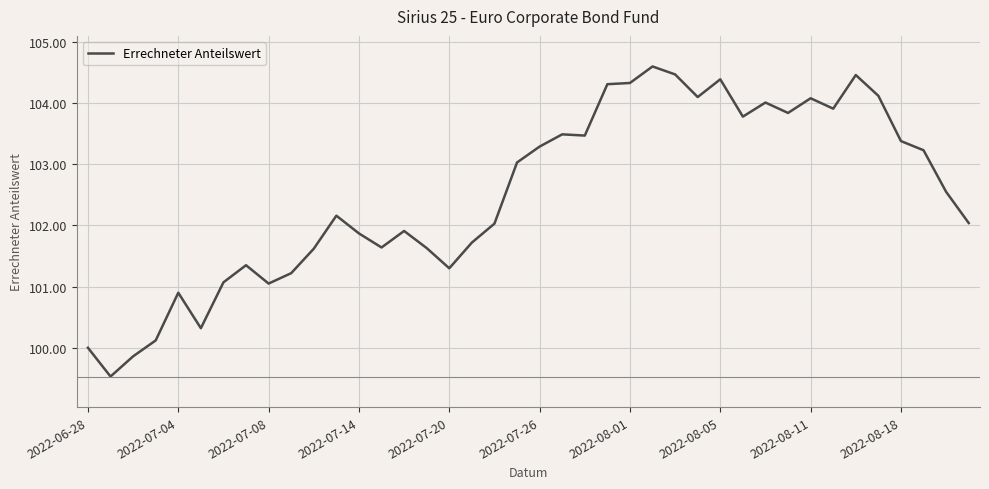

What is the minimum value shown in the chart?

99.5